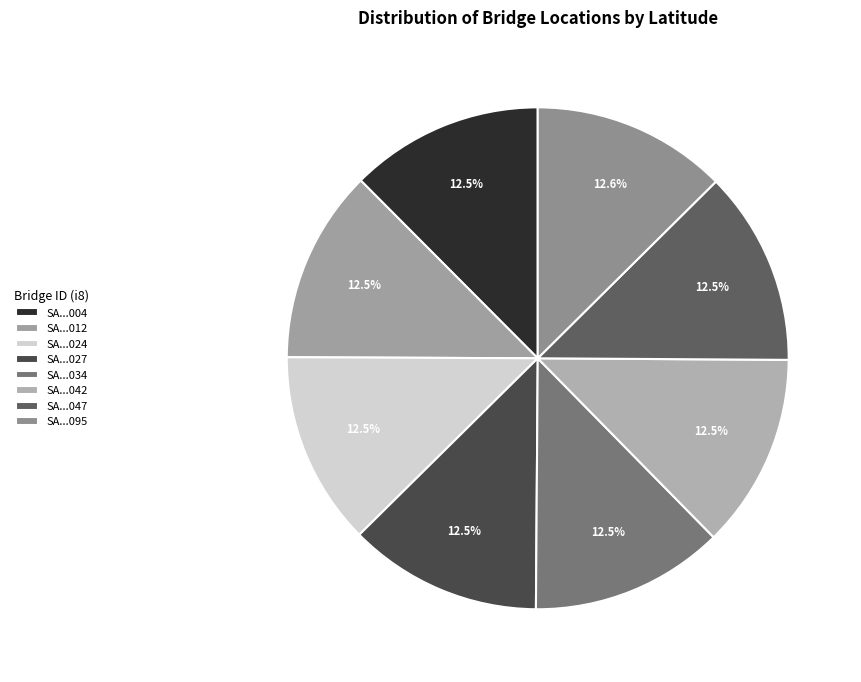

How many segments does this pie chart have?

8